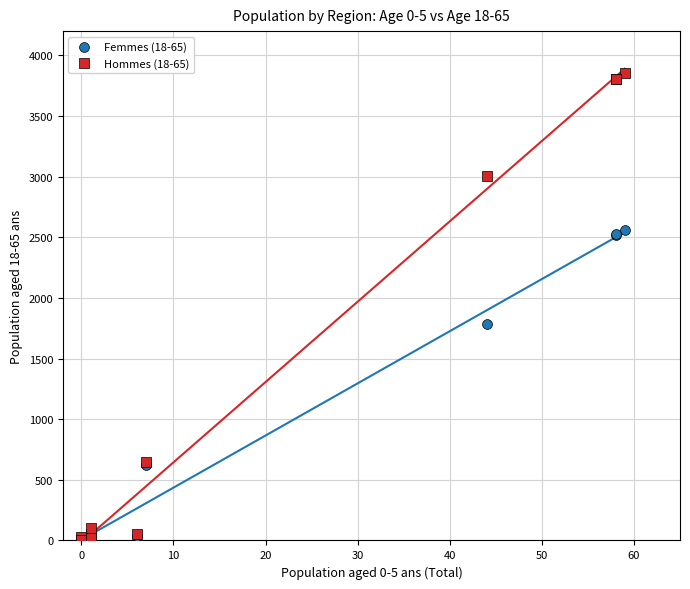

What are all the series names shown in the legend?

Femmes (18-65), Hommes (18-65)